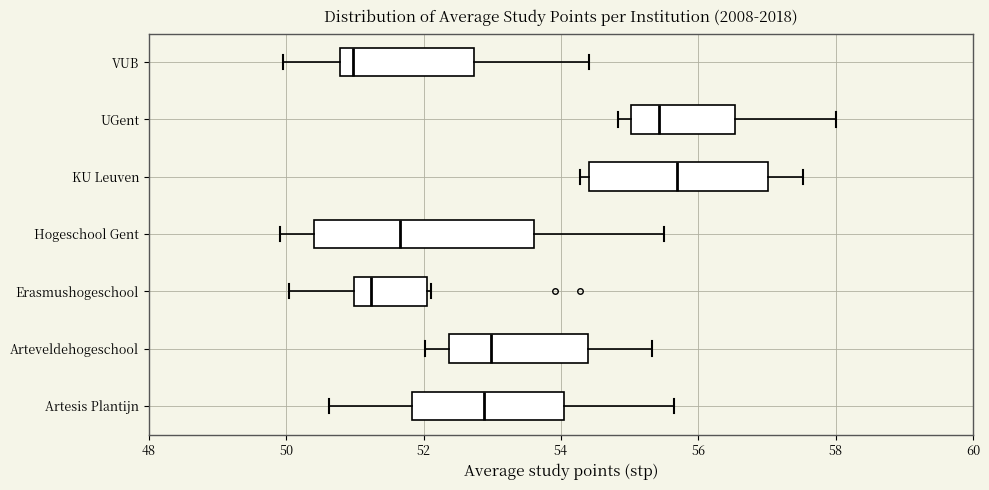

Reading bottom to top, read every box against the x-axis: the position of its median line, the range the box covers, and the ends of its whiskers. The values are not printed on the chart, so give them approximately, as read against the axis.

Artesis Plantijn: median 52.8, box 51.8 to 54.0, whiskers 50.6 to 55.6
Arteveldehogeschool: median 53.0, box 52.4 to 54.4, whiskers 52.0 to 55.4
Erasmushogeschool: median 51.2, box 51.0 to 52.0, whiskers 50.0 to 52.2
Hogeschool Gent: median 51.6, box 50.4 to 53.6, whiskers 50.0 to 55.4
KU Leuven: median 55.6, box 54.4 to 57.0, whiskers 54.2 to 57.6
UGent: median 55.4, box 55.0 to 56.6, whiskers 54.8 to 58.0
VUB: median 51.0, box 50.8 to 52.8, whiskers 50.0 to 54.4